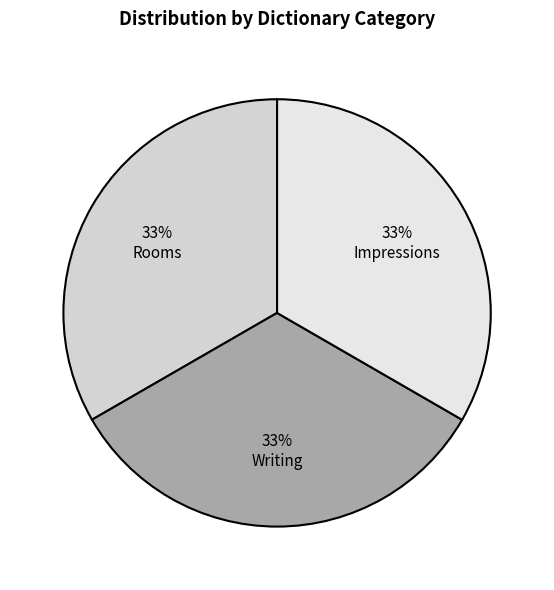

Combined, what portion of the pie is Rooms and Impressions?

66.7%